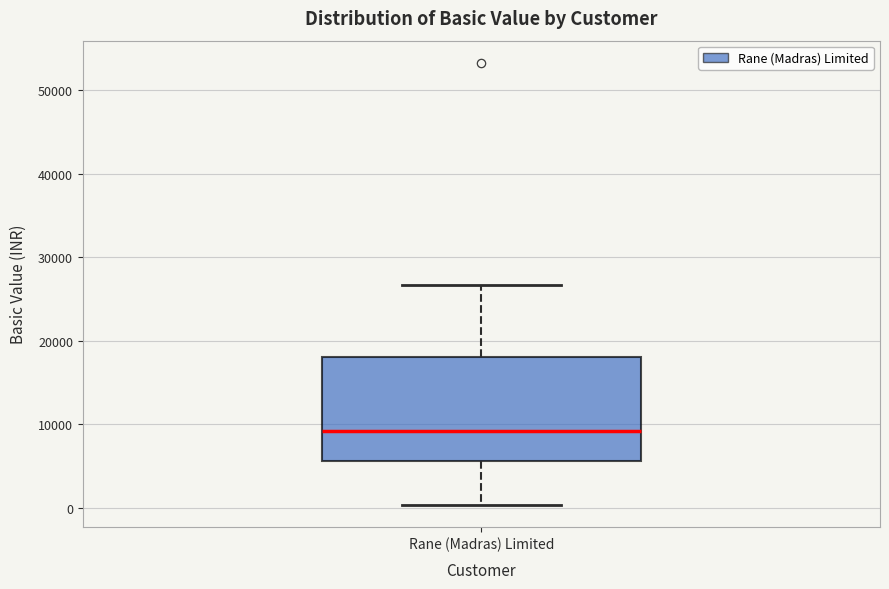

Read this box plot against the y-axis: the position of the median line, the range covered by the box, and the ends of both whiskers. The values are not printed on the chart, so give them approximately, as read against the axis.

median 9000, box 6000 to 18000, whiskers 0 to 27000